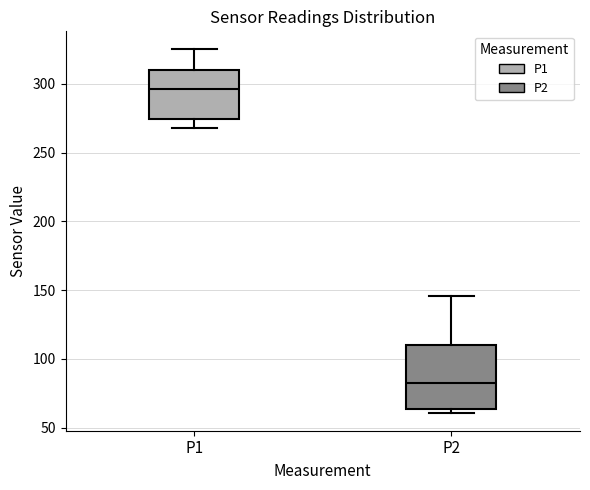

Where does the upper whisker of the box for P2 end on the y-axis? The values are not printed on the chart, so give them approximately, as read against the axis.

145